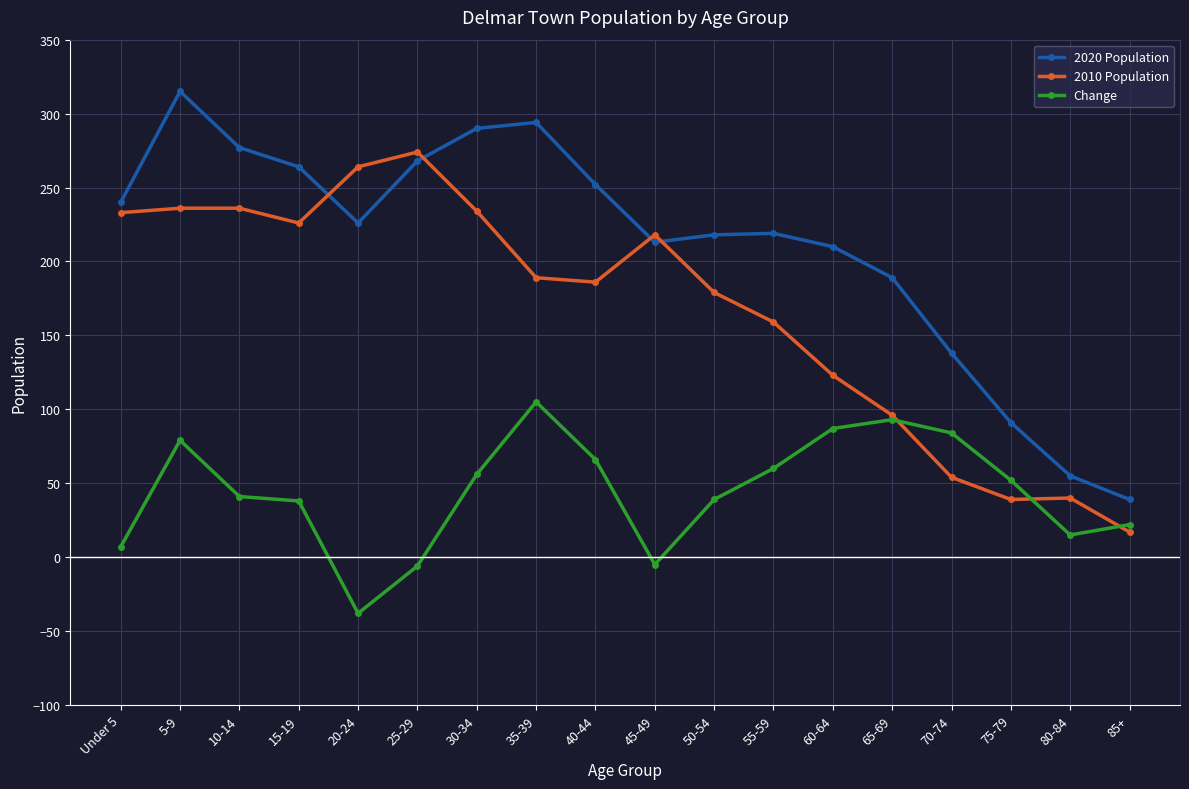

At which label does 2020 Population first exceed 226?

Under 5